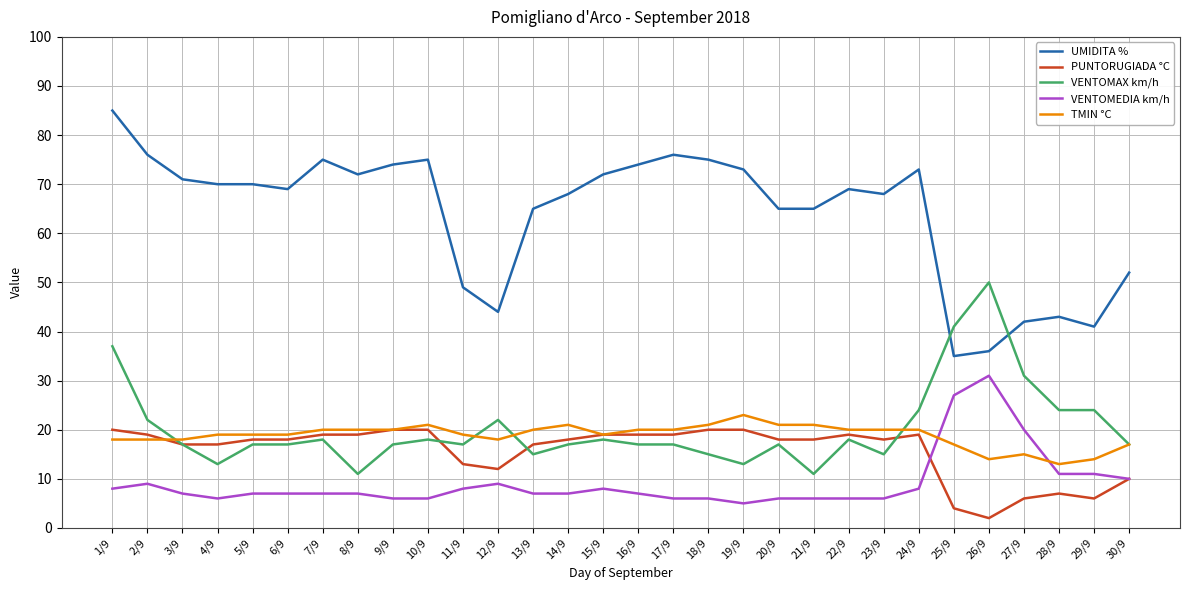

The VENTOMAX km/h series shows 11 at 6/9. True or false?

False